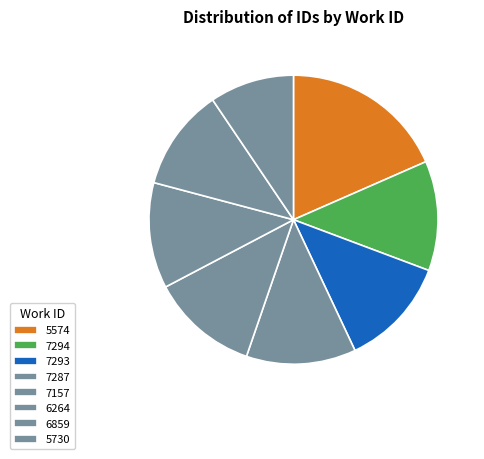

Count the number of slices in the pie.

8